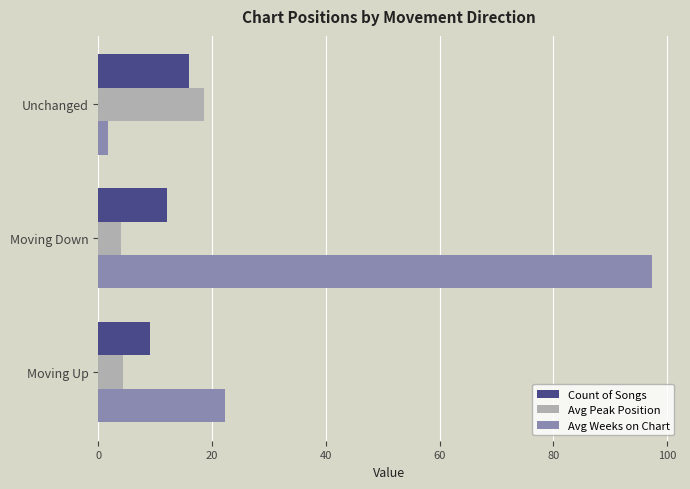

True or false: Avg Weeks on Chart has a value of 22.2 at Moving Up.

True